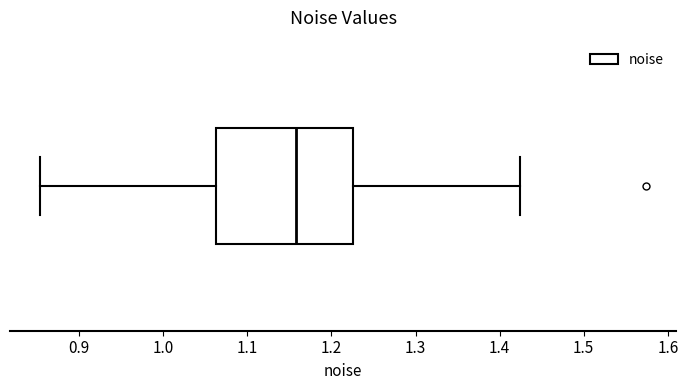

Transcribe this box plot: give where the median line is, the range the box spans, and where the two whiskers end, as read against the x-axis. The values are not printed on the chart, so give them approximately, as read against the axis.

median 1.16, box 1.06 to 1.23, whiskers 0.85 to 1.42